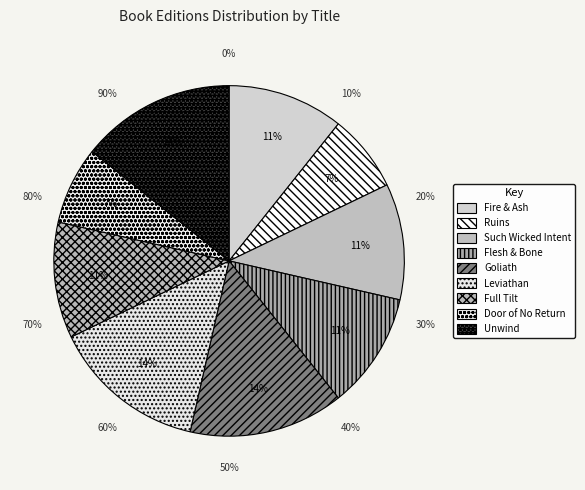

Does Leviathan represent more than half of the total?

No